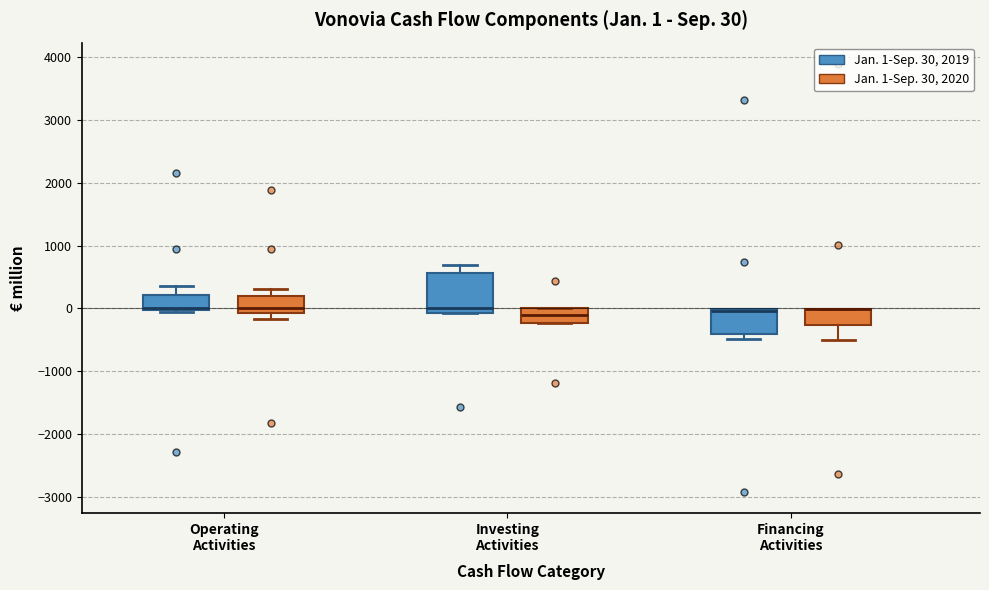

Which box is the tallest, from its lower edge to its upper edge?

Investing Activities (Jan. 1-Sep. 30, 2019)